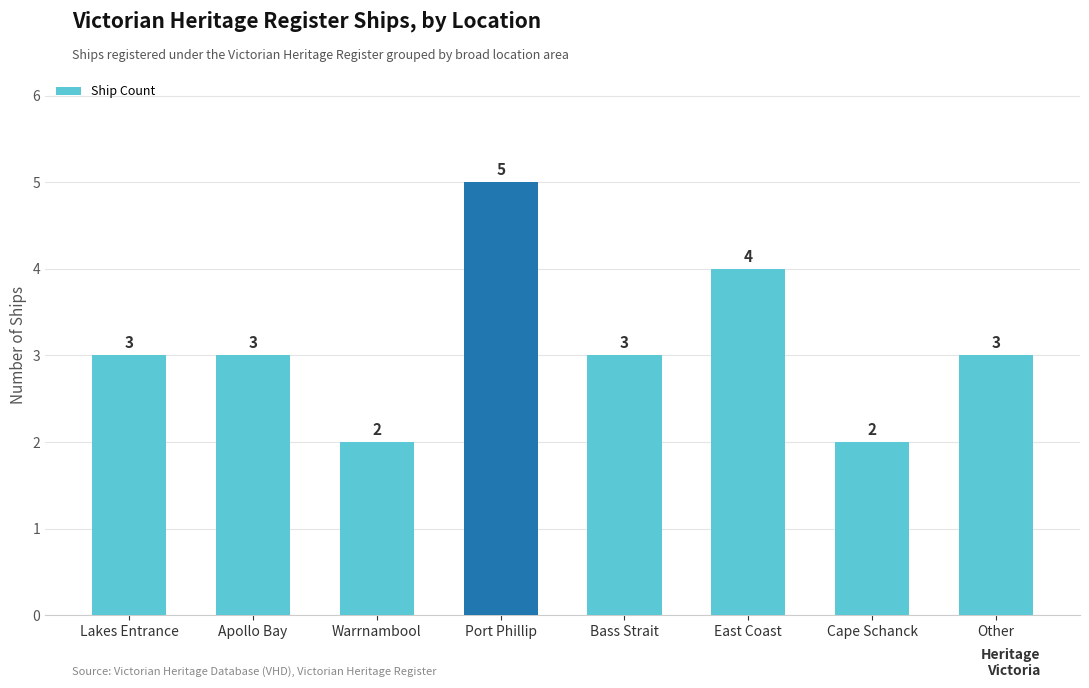

Reading left to right, transcribe all the data shown in this chart.

3	3	2	5	3	4	2	3